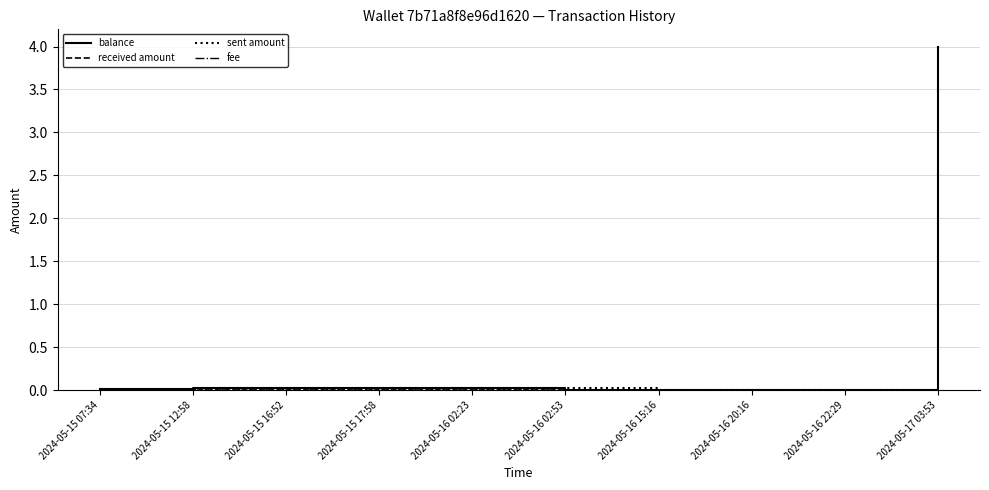

The balance series shows 2.2 at 2024-05-16 02:53. True or false?

False